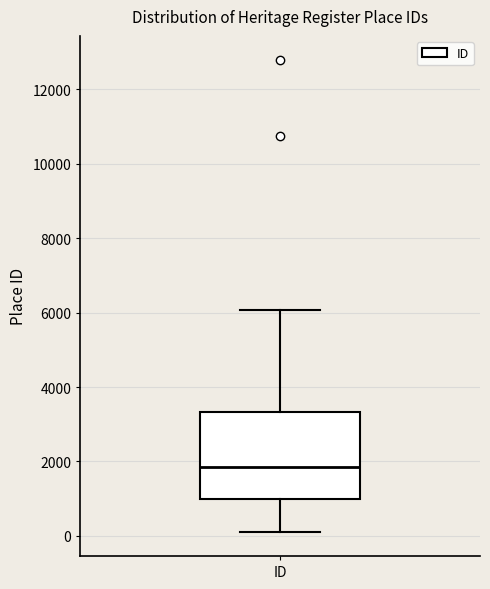

Read this box plot against the y-axis: the position of the median line, the range covered by the box, and the ends of both whiskers. The values are not printed on the chart, so give them approximately, as read against the axis.

median 1800, box 1000 to 3400, whiskers 0 to 6000